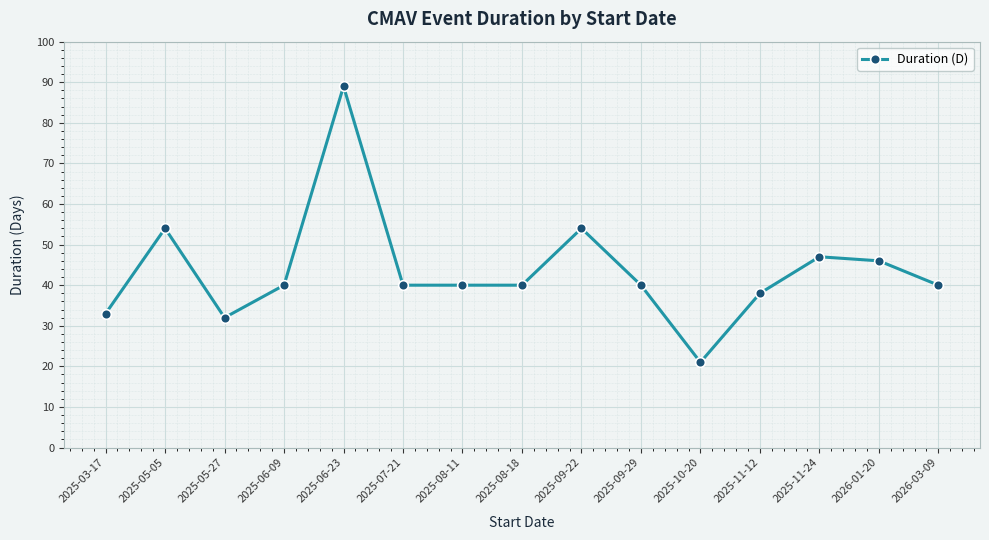

Where is the first local minimum?

2025-05-27